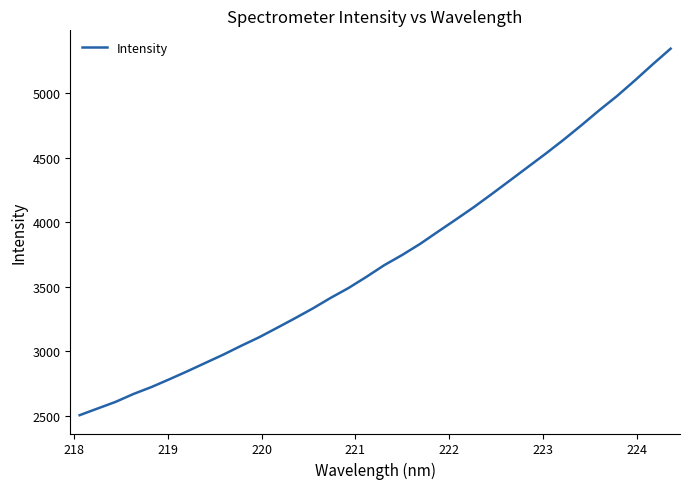

How many lines are shown in the chart?

1